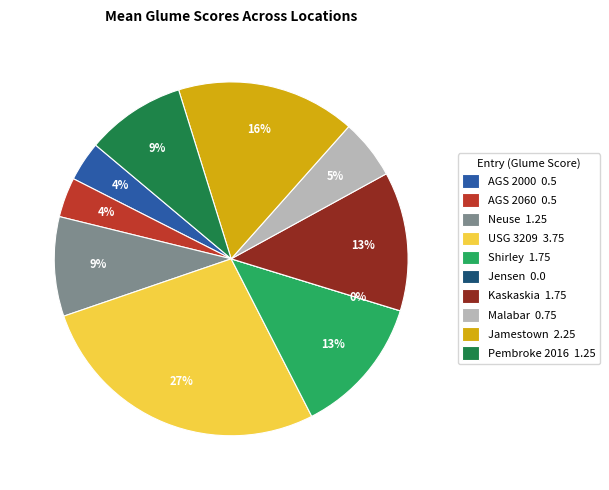

What is the change in value from AGS 2060 to Jamestown?

+1.8